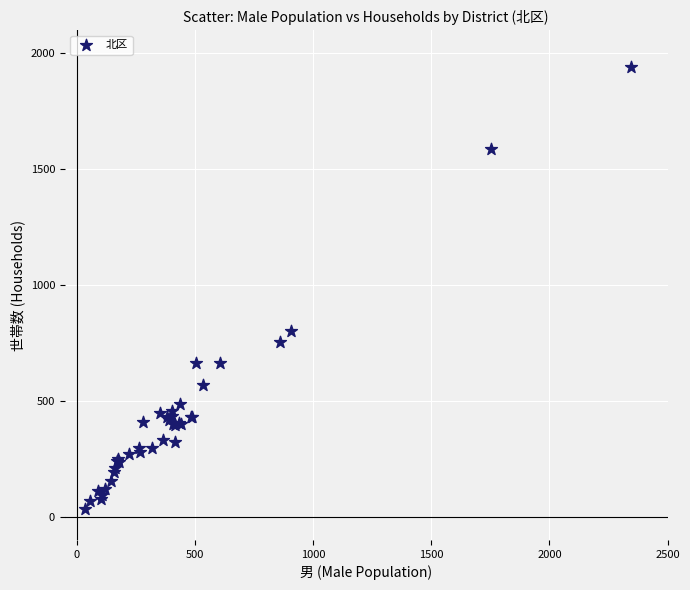

What Y value in the scatter plot is closest to 987?

802